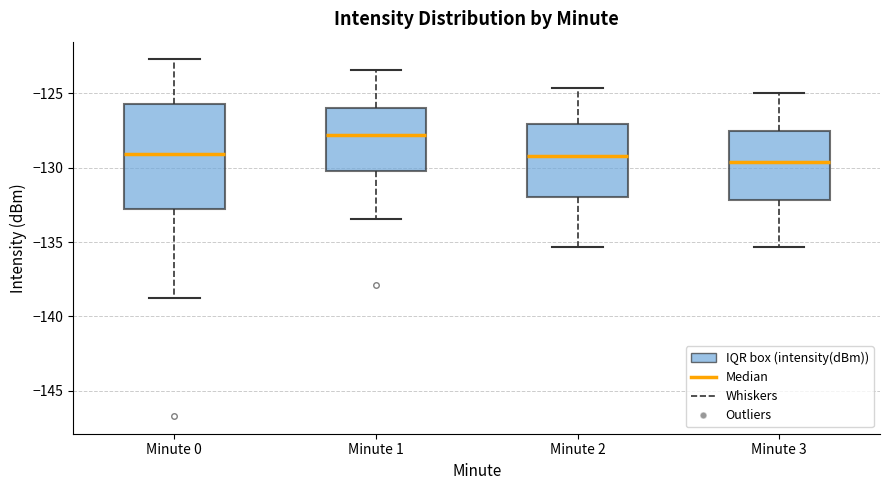

Reading left to right, transcribe this box plot: for each box, give where its median line is, the range the box spans, and where its two whiskers end, as read against the y-axis. The values are not printed on the chart, so give them approximately, as read against the axis.

Minute 0: median -129.0, box -133.0 to -125.5, whiskers -138.5 to -122.5
Minute 1: median -128.0, box -130.5 to -126.0, whiskers -133.5 to -123.5
Minute 2: median -129.0, box -132.0 to -127.0, whiskers -135.5 to -124.5
Minute 3: median -129.5, box -132.0 to -127.5, whiskers -135.5 to -125.0